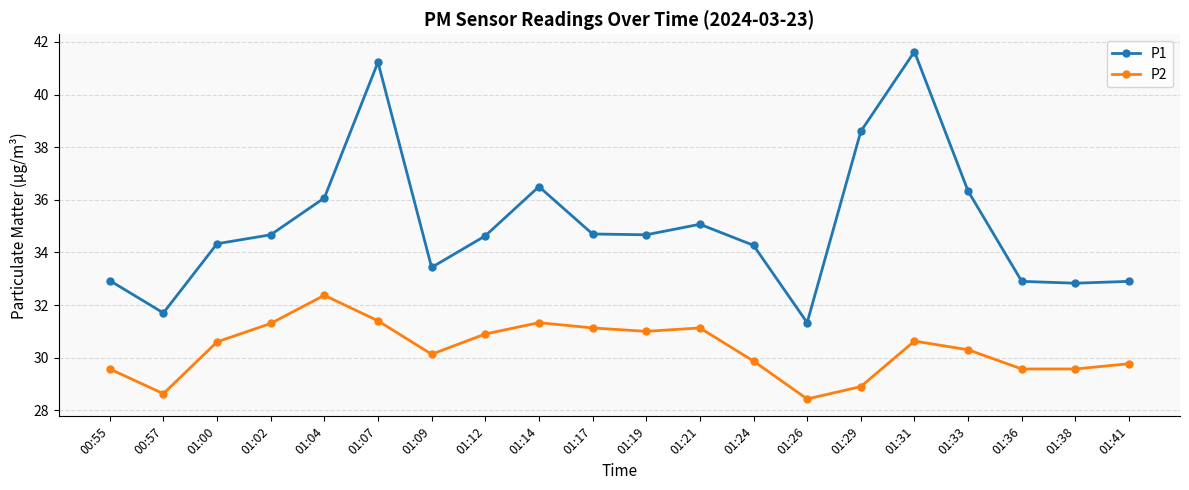

At which category is the sum across all series the highest?

01:07